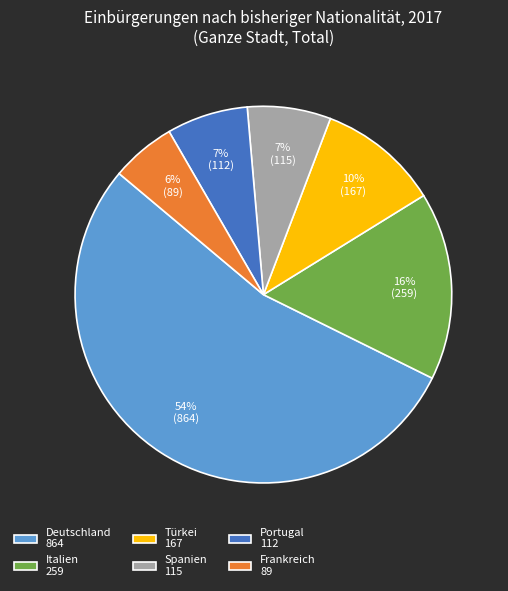

Is the sum of Frankreich 89 and Portugal 112 greater than half?

No